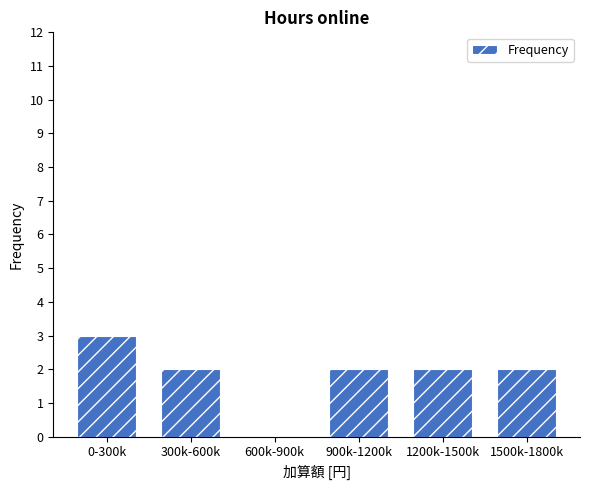

Reading left to right, transcribe all the data shown in this chart.

0-300k=3	300k-600k=2	600k-900k=0	900k-1200k=2	1200k-1500k=2	1500k-1800k=2